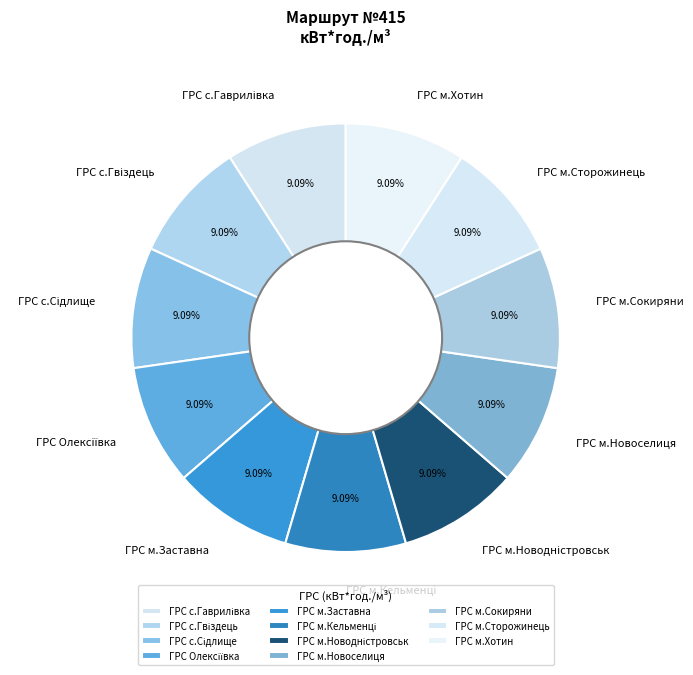

Is there a majority slice in this chart?

No